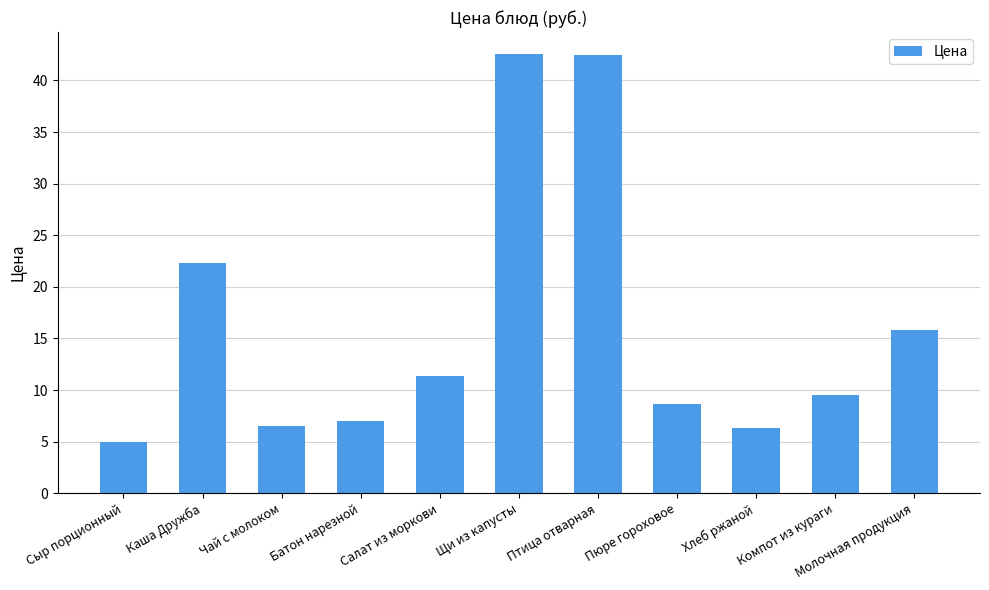

At which label does the data first exceed 9?

Каша Дружба